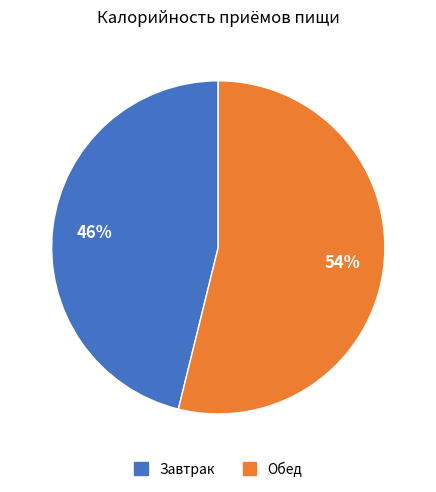

How many slices are in this pie chart?

2